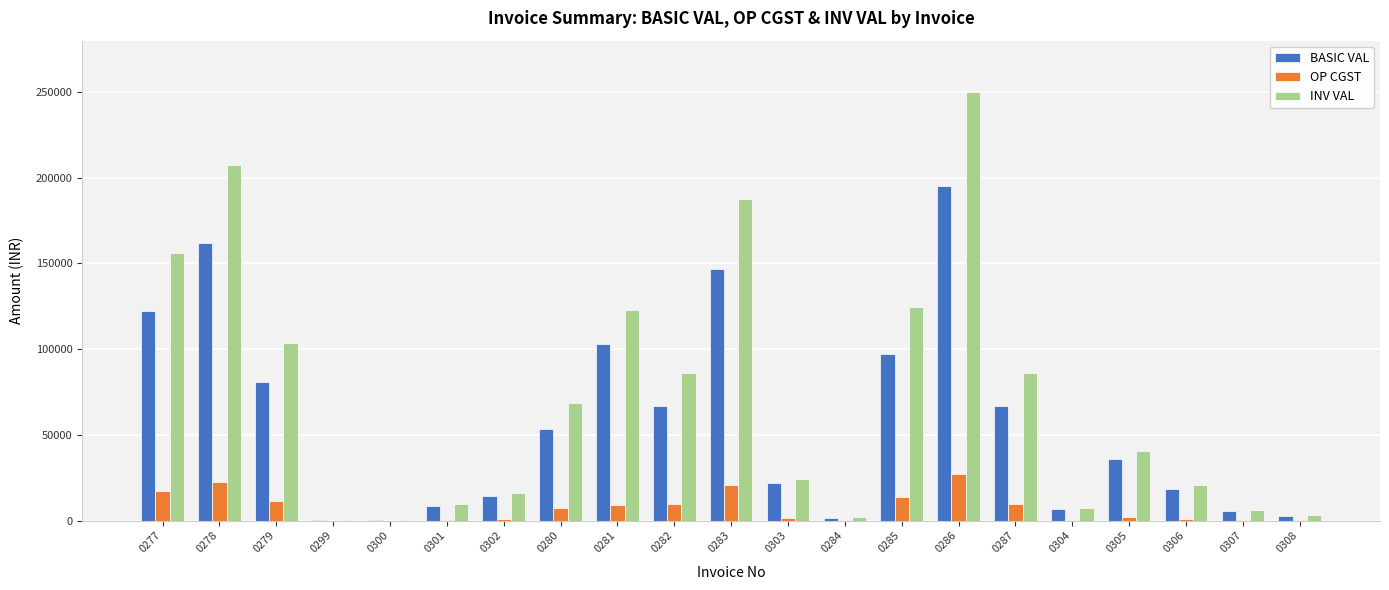

The value of INV VAL at 0280 is 45860.6. True or false?

False